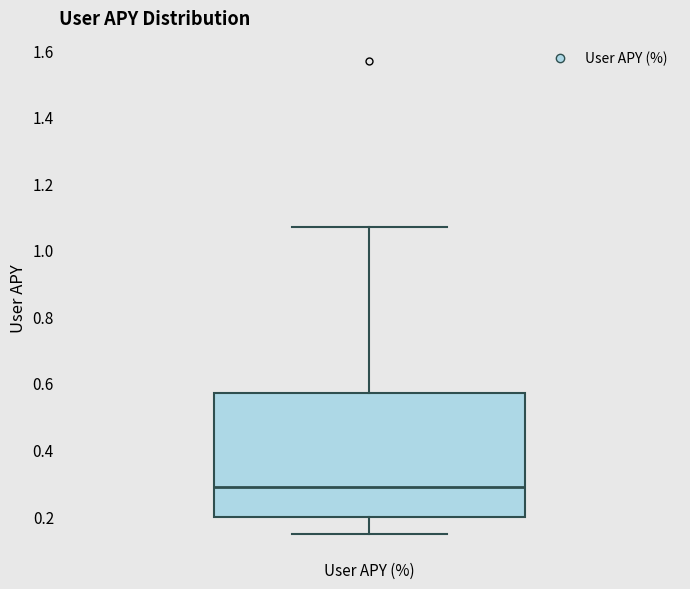

Where does the lower whisker of the box for User APY (%) end on the y-axis? The values are not printed on the chart, so give them approximately, as read against the axis.

0.14